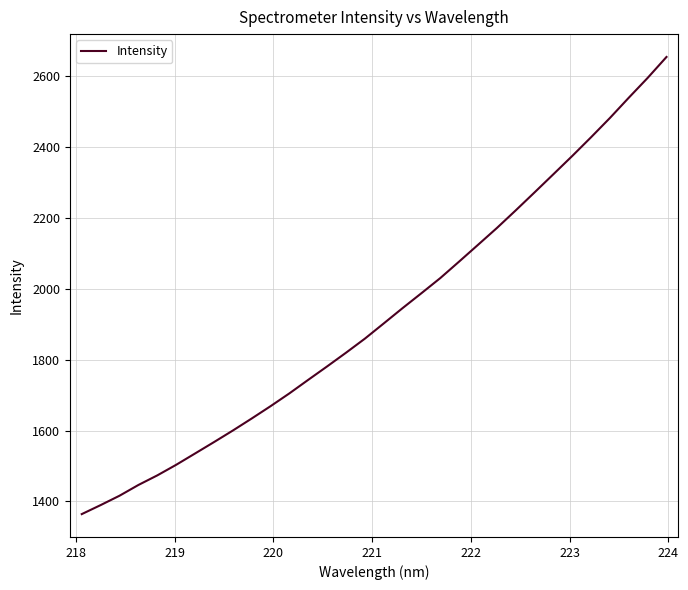

What is the maximum value shown in the chart?

2654.3